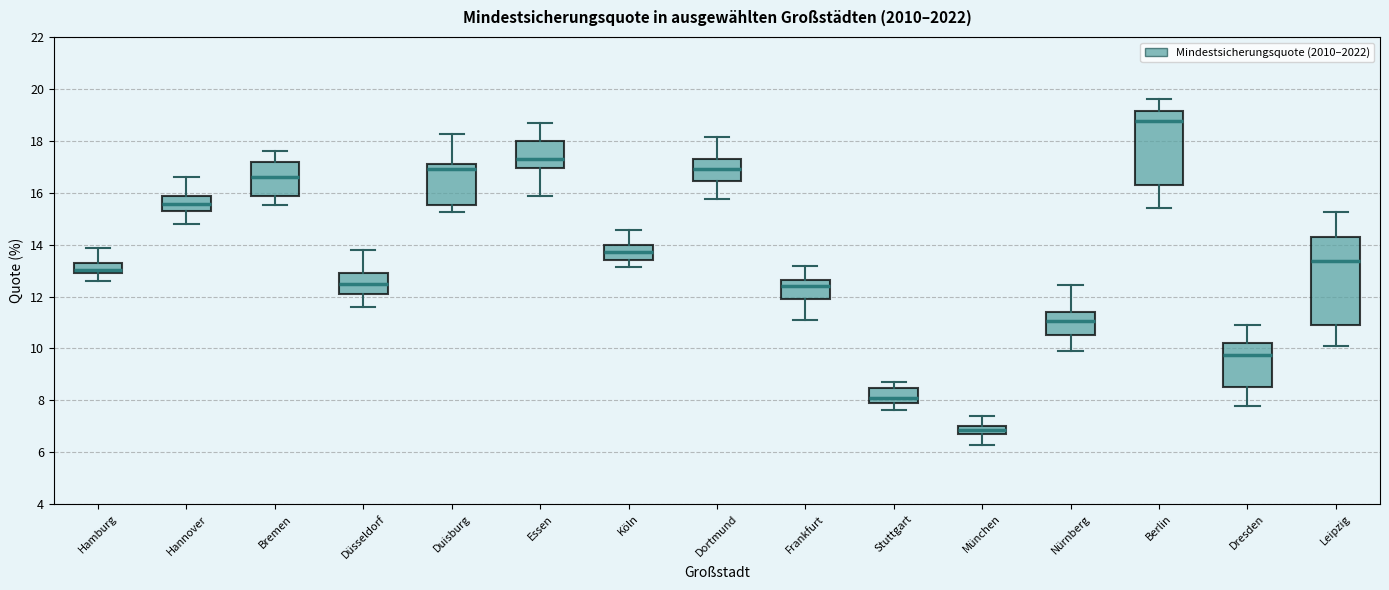

Which box has the highest median line?

Berlin